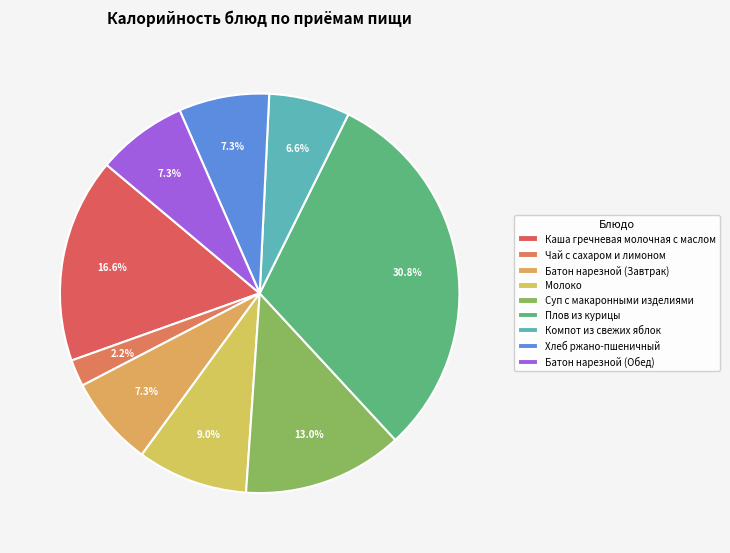

Do Компот из свежих яблок and Батон нарезной (Завтрак) together represent more than half of the pie?

No